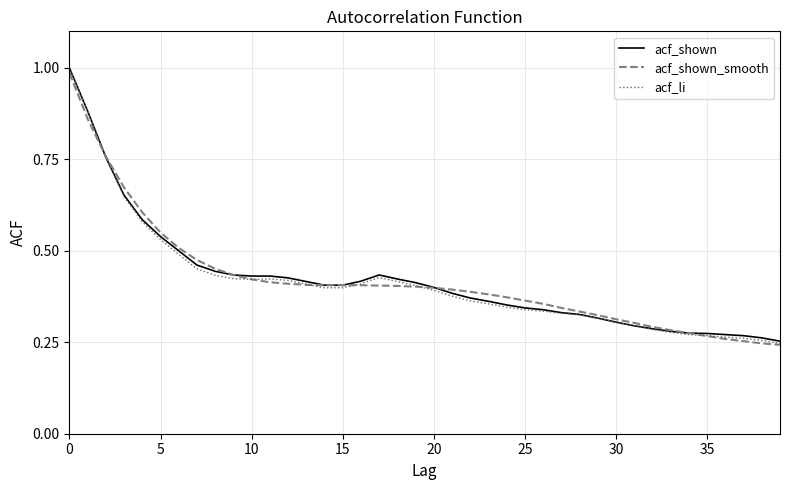

What are all the series names shown in the legend?

acf_shown, acf_shown_smooth, acf_li